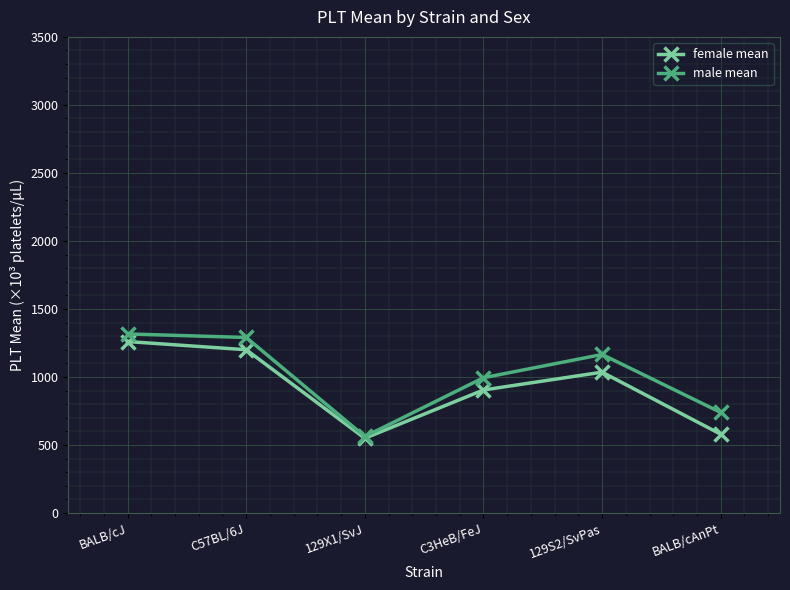

List the series in order of their overall mean, lowest first.

female mean, male mean